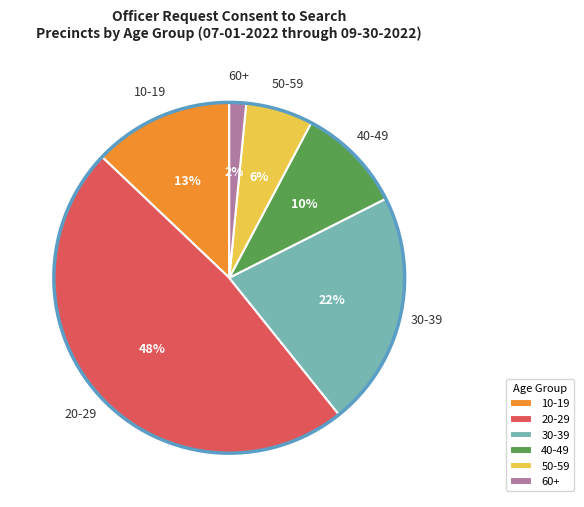

Do 10-19 and 20-29 together represent more than half of the pie?

Yes